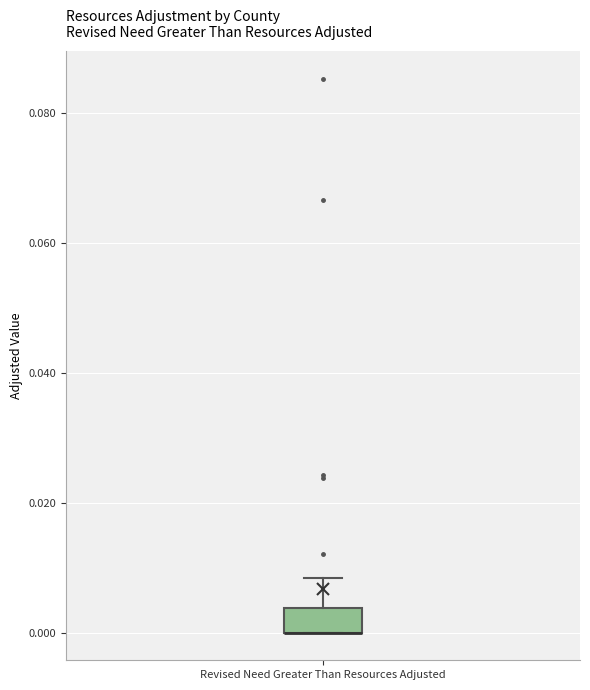

Transcribe this box plot: give where the median line is, the range the box spans, and where the two whiskers end, as read against the y-axis. The values are not printed on the chart, so give them approximately, as read against the axis.

median 0.000 (drawn on the box's lower edge), box 0.000 to 0.004, whiskers 0.000 to 0.008